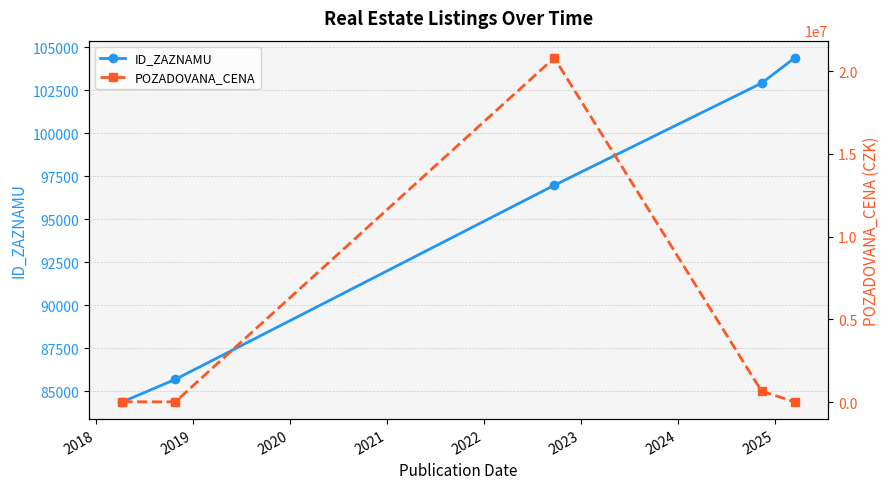

True or false: ID_ZAZNAMU has more than 0 points higher than both neighbors.

False